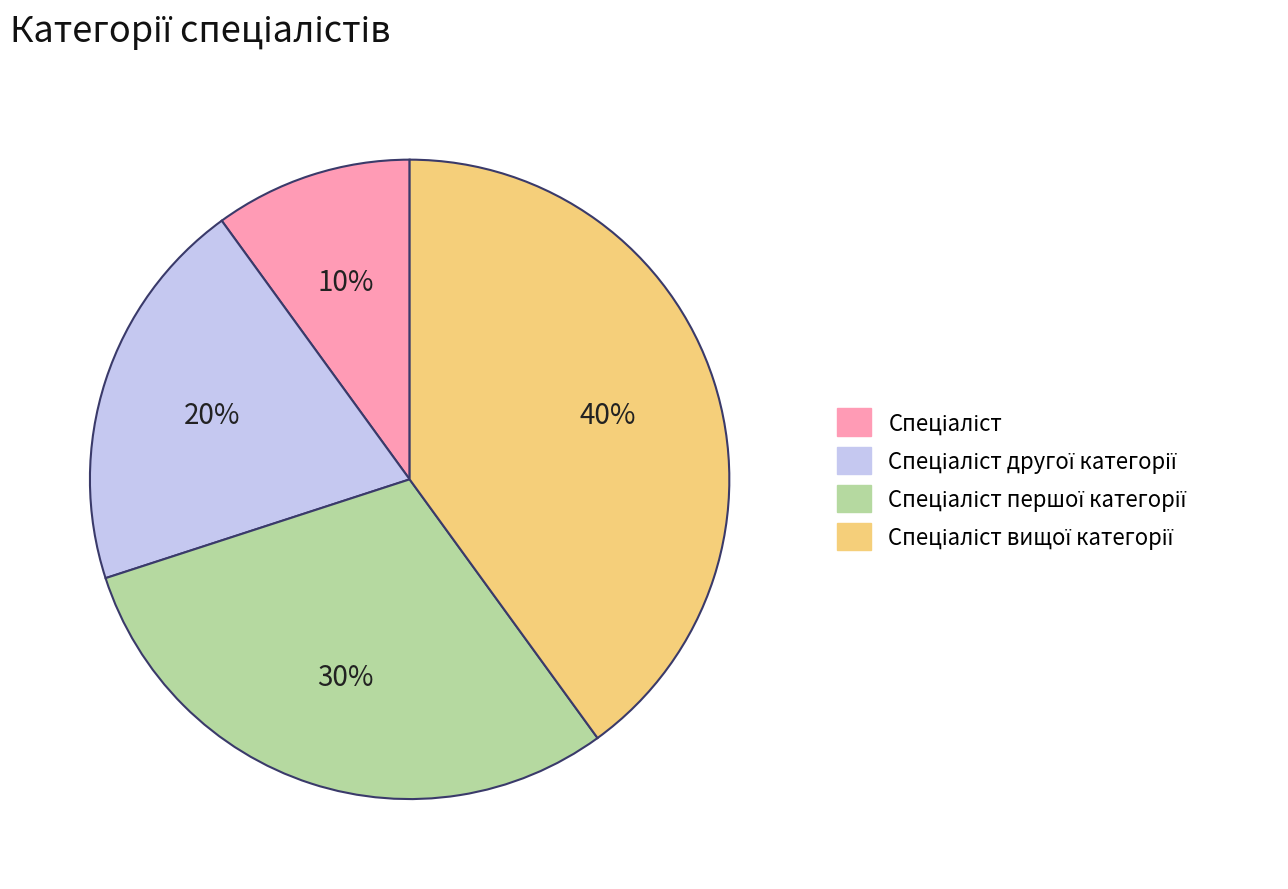

Does any single category account for the majority?

No